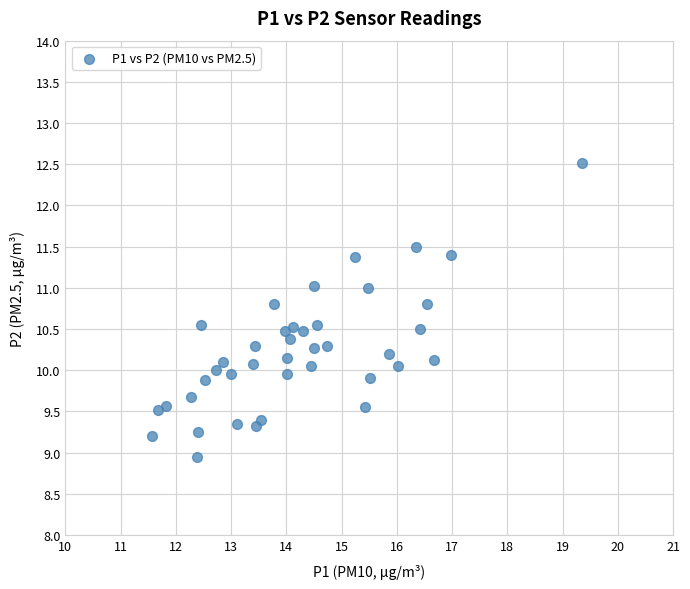

What is the range of Y values (max minus min)?

3.6